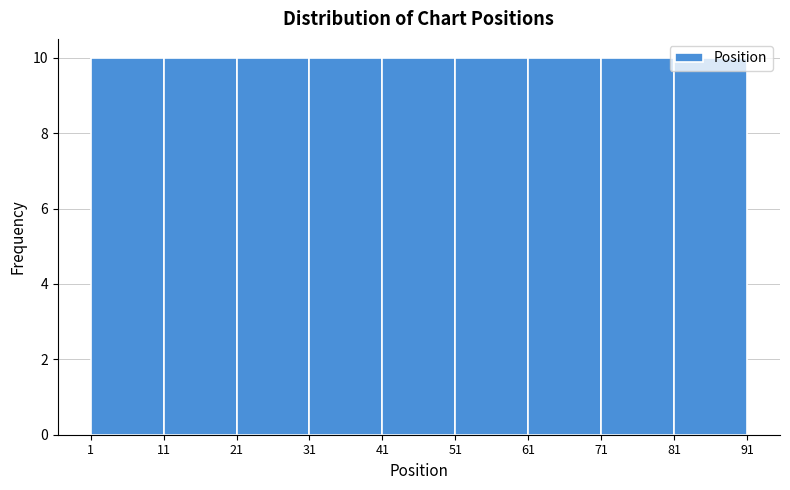

What is the height of the bar covering 41 to 51 on the x-axis? The values are not printed on the chart, so give them approximately, as read against the axis.

10